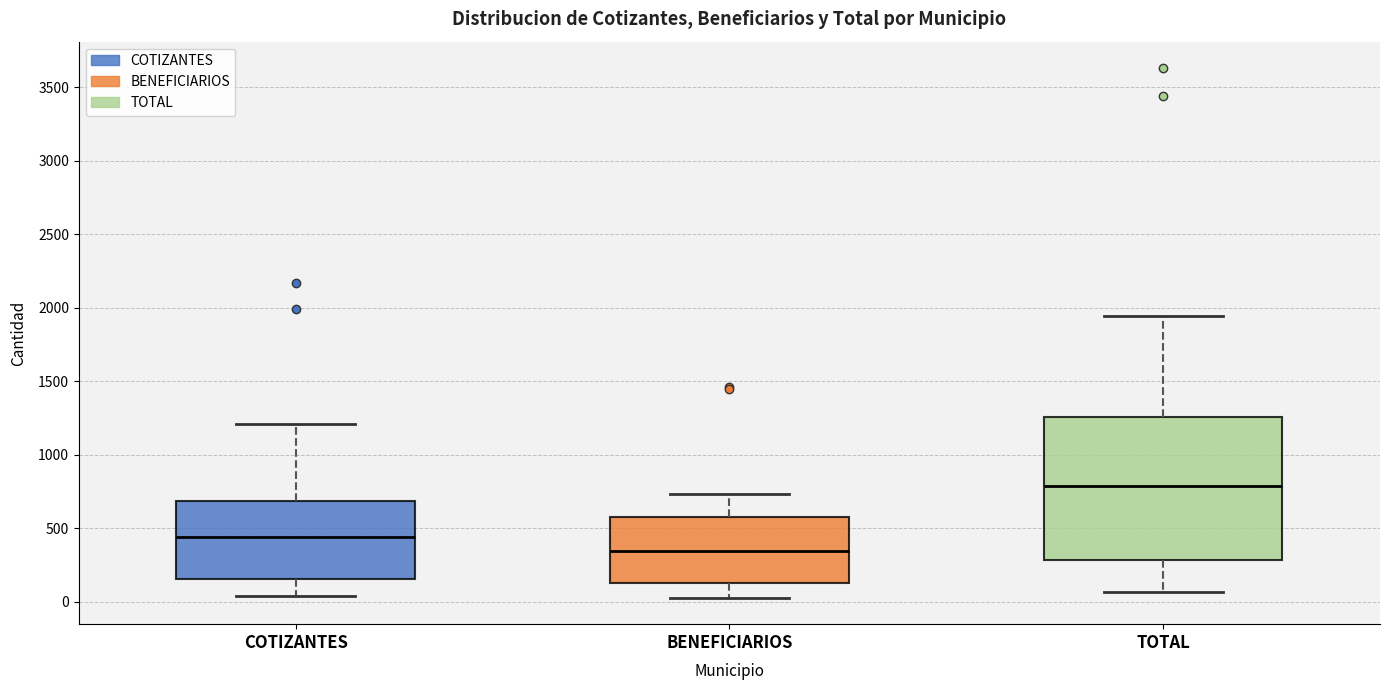

Comparing the boxes themselves (not the whiskers), which one is the tallest?

TOTAL